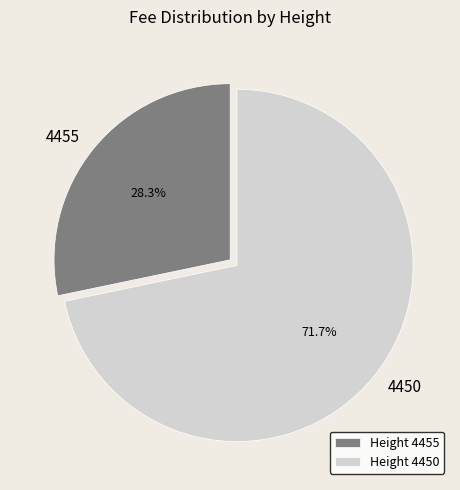

Does 4455 represent more than half of the total?

No